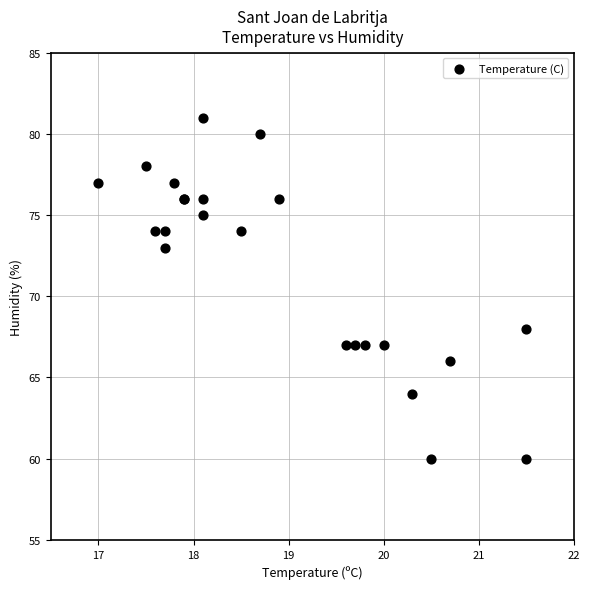

What Y value in the scatter plot is closest to 70?

68